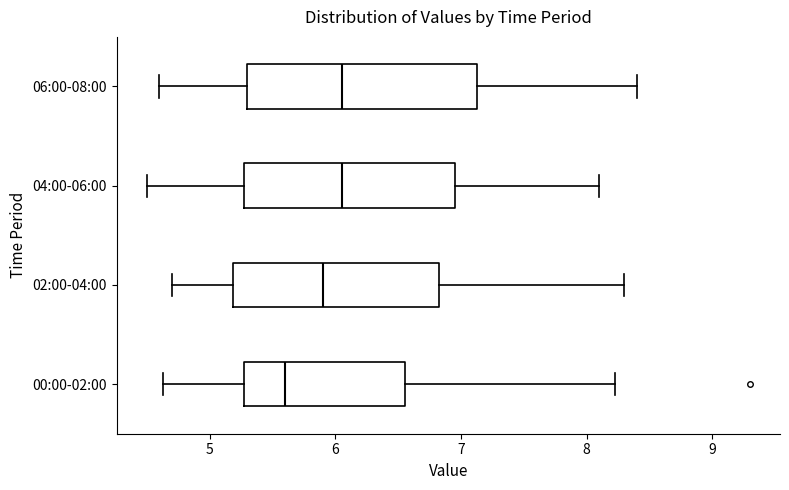

Which box's median line is the furthest to the left?

00:00-02:00